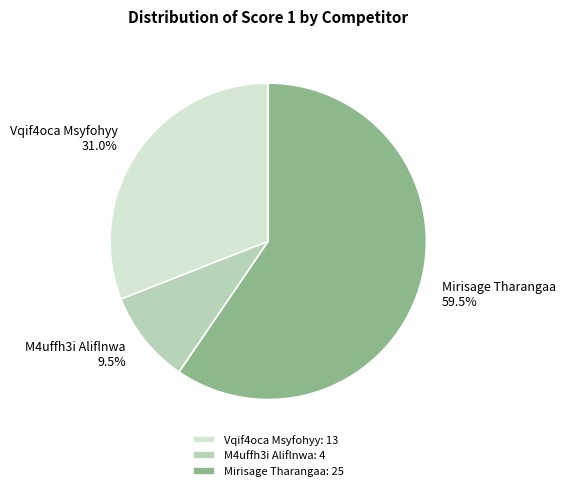

Combined, do M4uffh3i Aliflnwa and Mirisage Tharangaa account for over 50%?

Yes